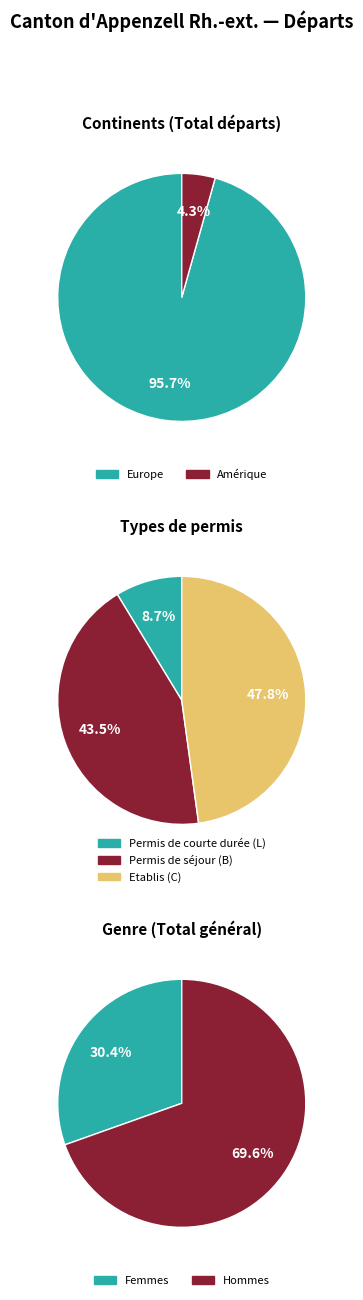

Do Amérique and Océanie together represent more than half of the pie?

No